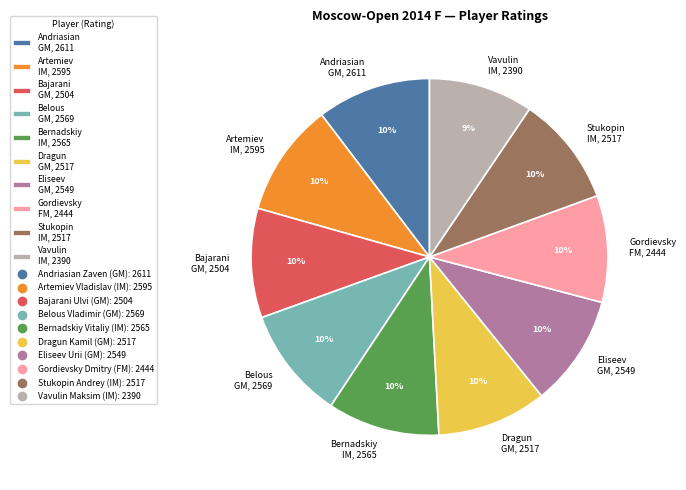

Approximately how many times larger is the value at Artemiev IM, 2595 compared to Bernadskiy IM, 2565?

1.0